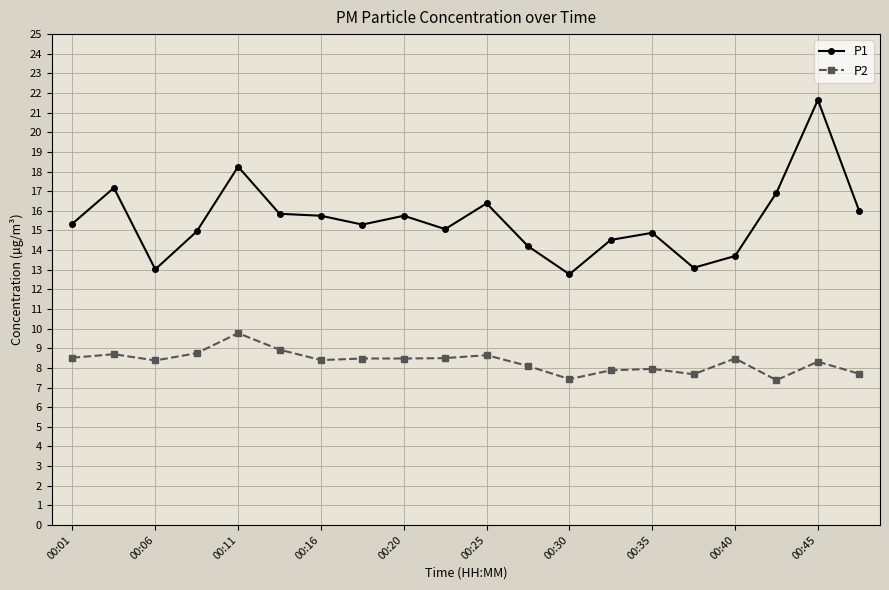

What is the difference between the maximum and minimum values in the P2 series?

2.4